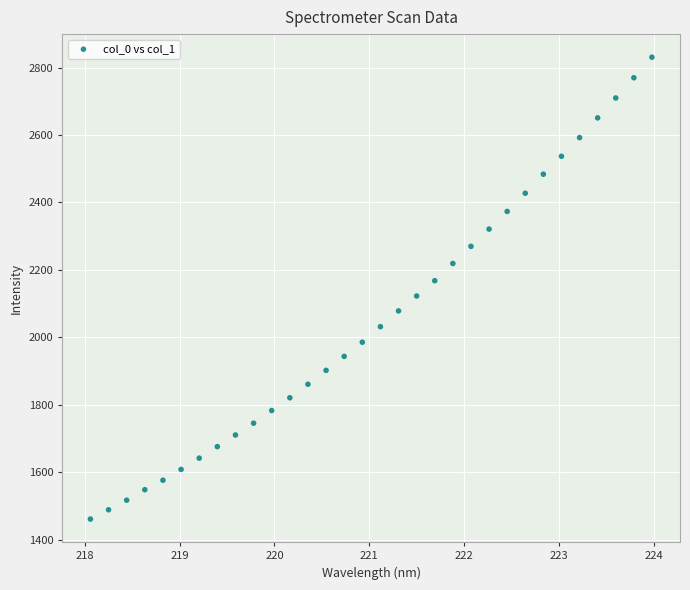

What is the range of X values (max minus min)?

5.9